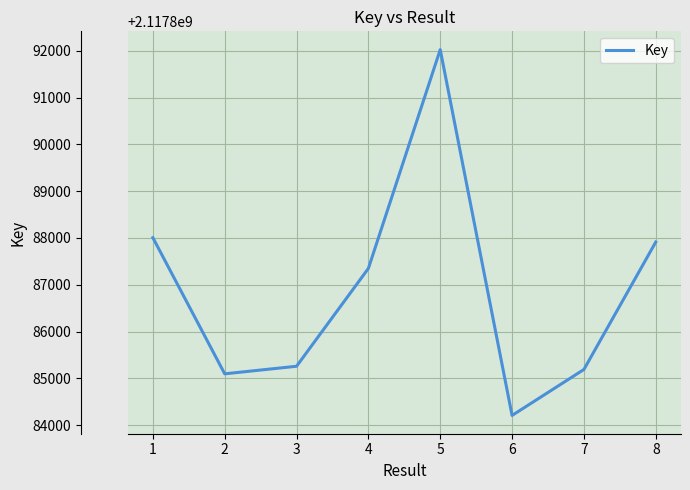

Reading left to right, what are all the values shown in this chart?

2117888006	2117885097	2117885259	2117887350	2117892025	2117884208	2117885190	2117887913